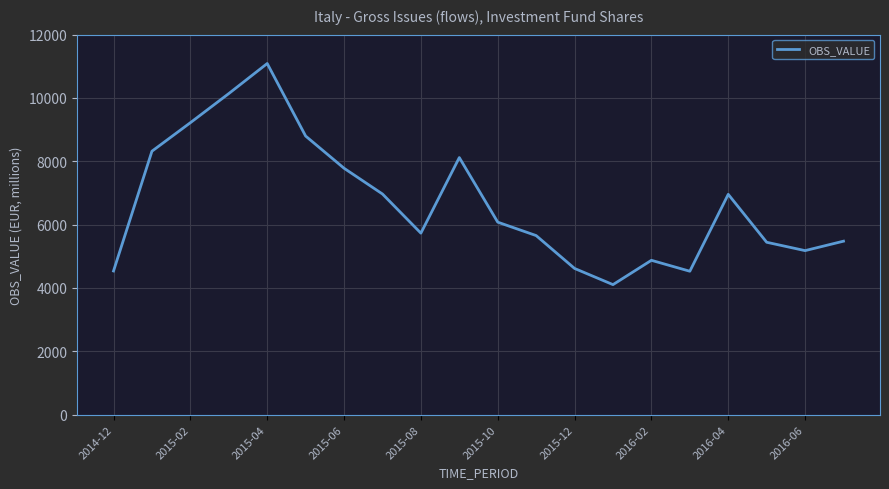

What is the minimum value shown in the chart?

4106